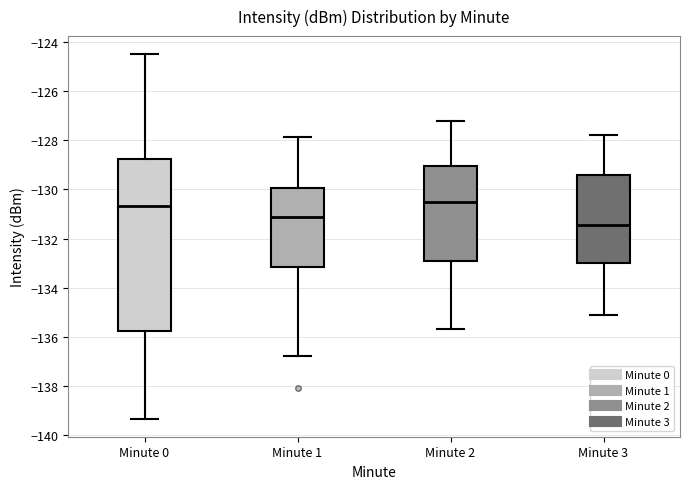

Where is the upper edge of the box for Minute 2 on the y-axis? The values are not printed on the chart, so give them approximately, as read against the axis.

-129.0